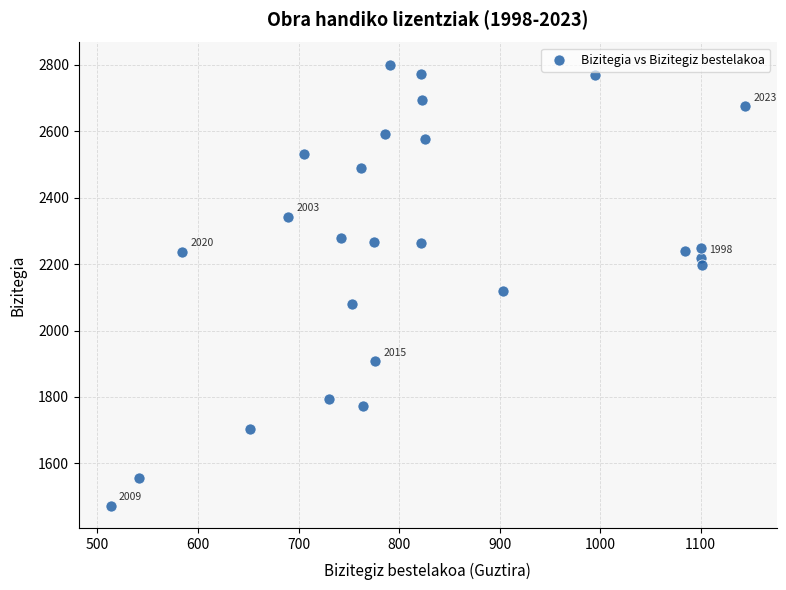

What Y value in the scatter plot is closest to 2136?

2118